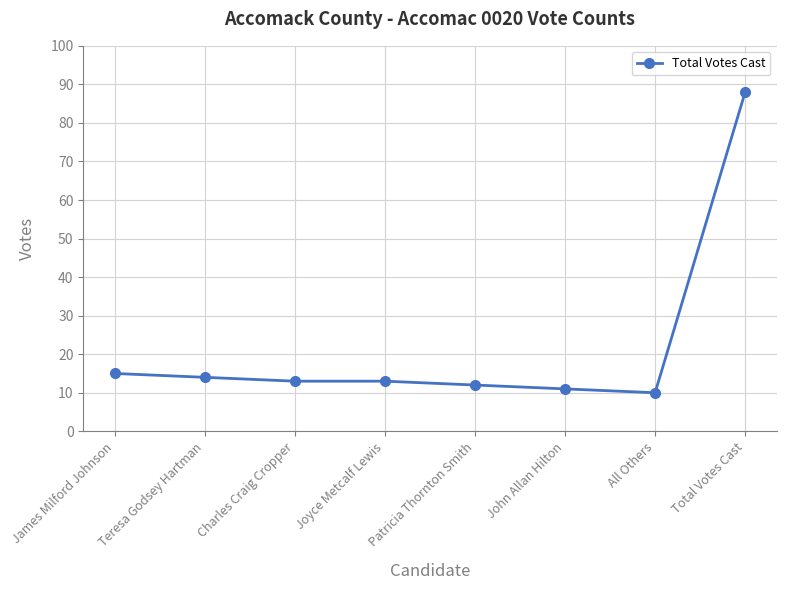

What is the value of the 6th point from the left?

11